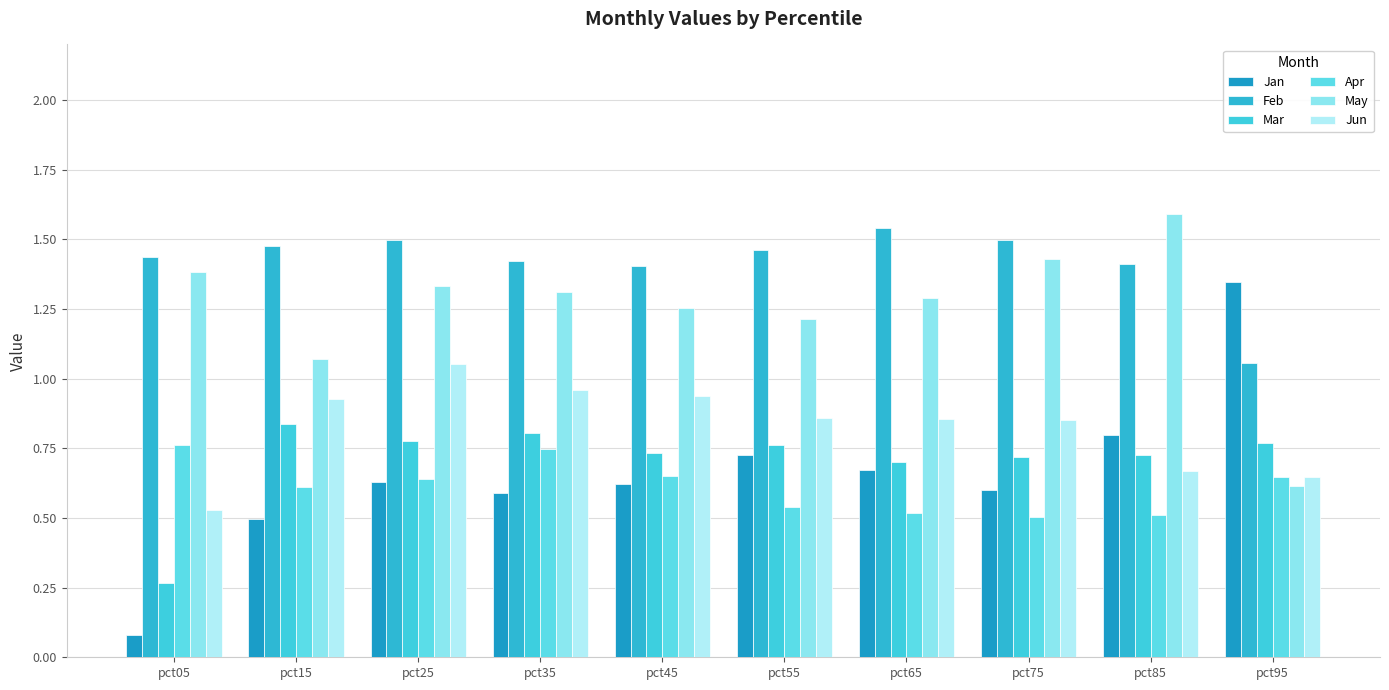

What is the approximate value of Feb at pct75?

1.5